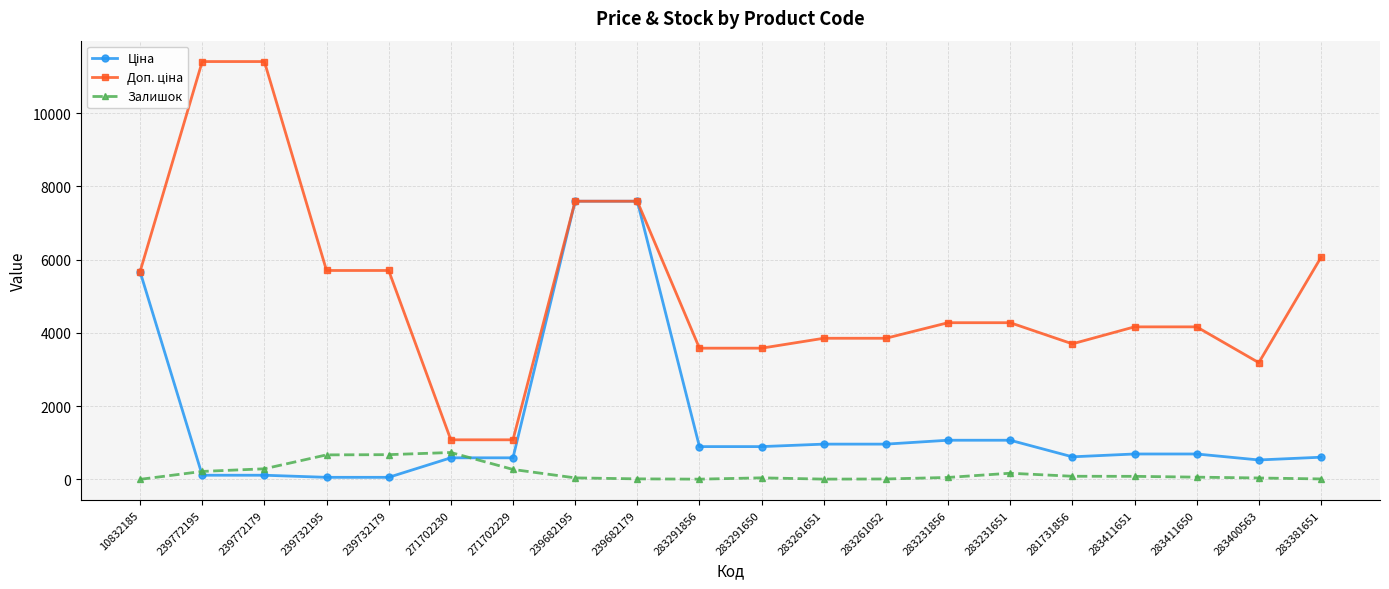

What is the greatest value displayed?

11410.0